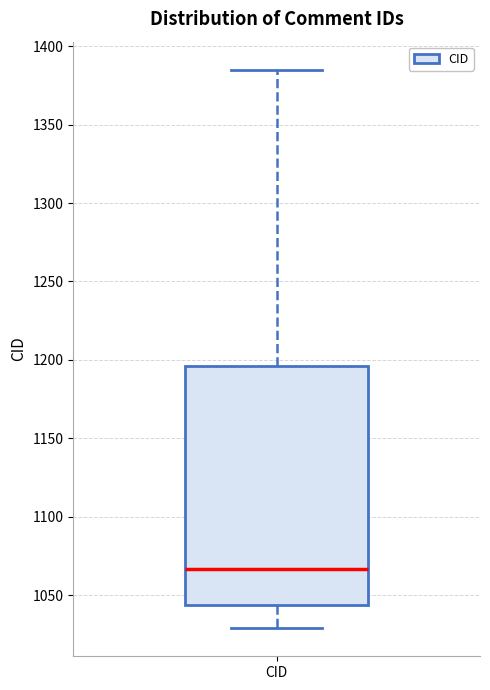

Transcribe this box plot: give where the median line is, the range the box spans, and where the two whiskers end, as read against the y-axis. The values are not printed on the chart, so give them approximately, as read against the axis.

median 1065, box 1045 to 1195, whiskers 1030 to 1385